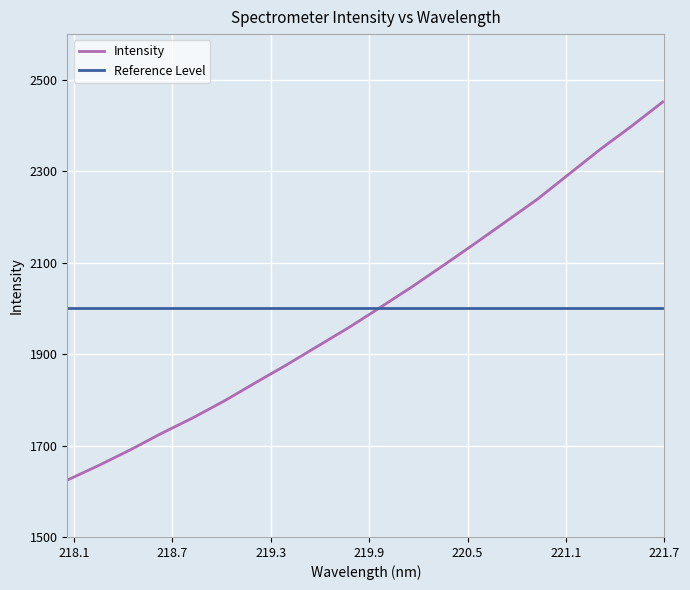

Which label corresponds to the largest value in the chart?

221.6902